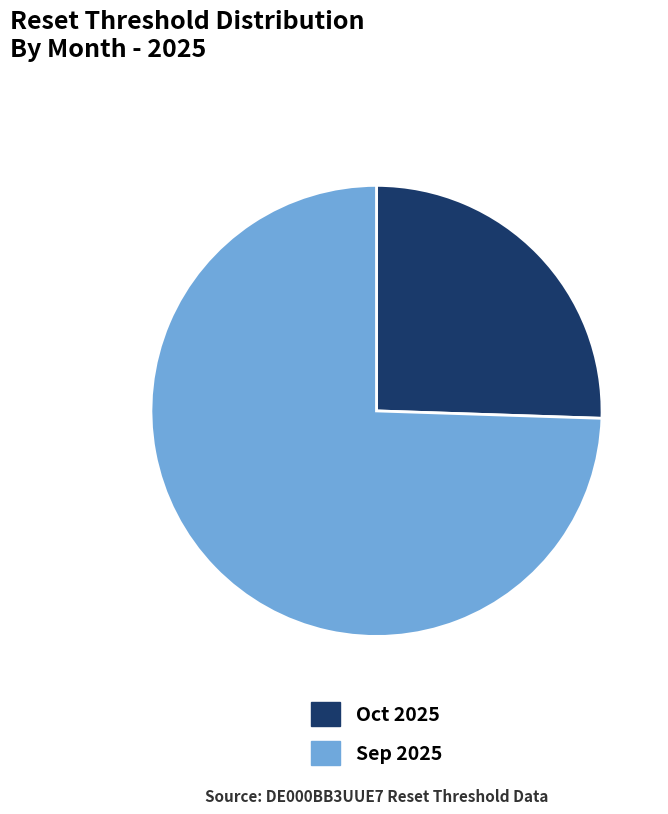

Rank the categories by value from highest to lowest.

Sep 2025, Oct 2025